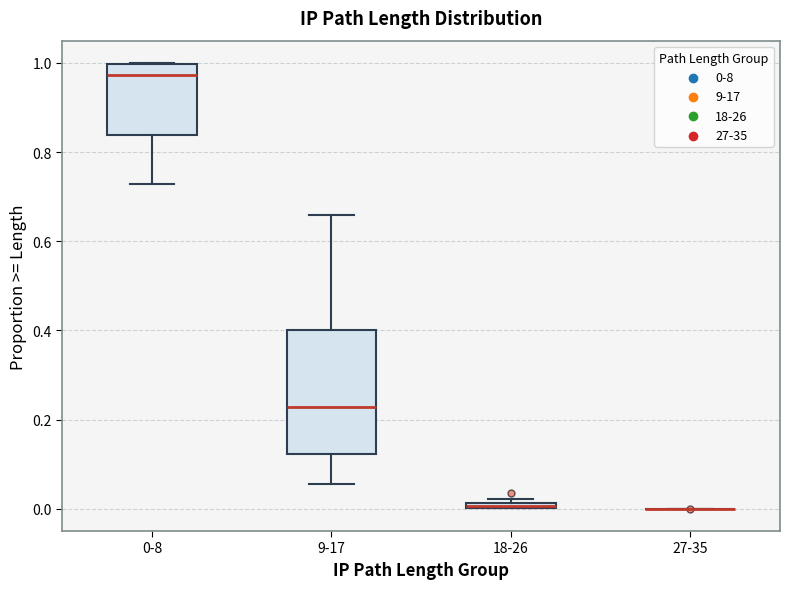

Which box is the tallest, from its lower edge to its upper edge?

9-17